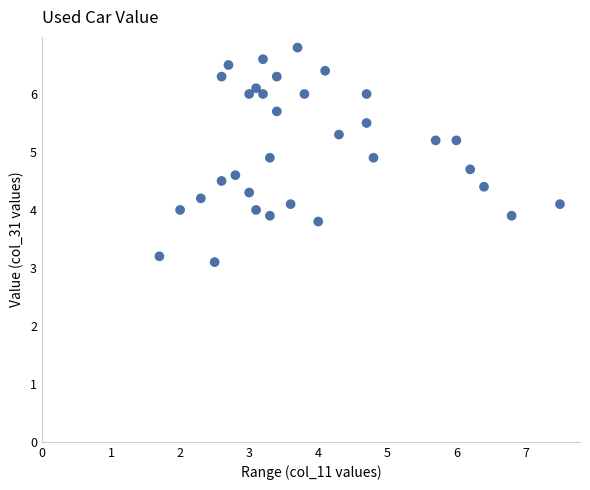

What is the range of X values (max minus min)?

5.8